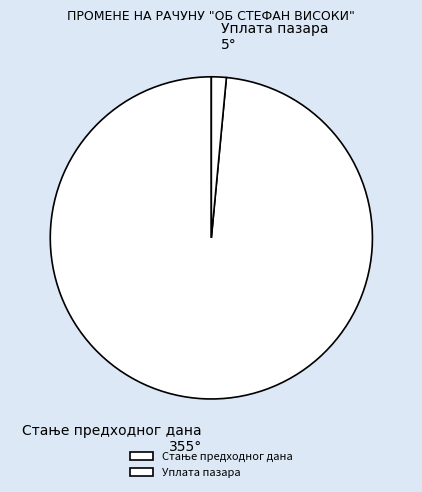

Is there a majority slice in this chart?

Yes